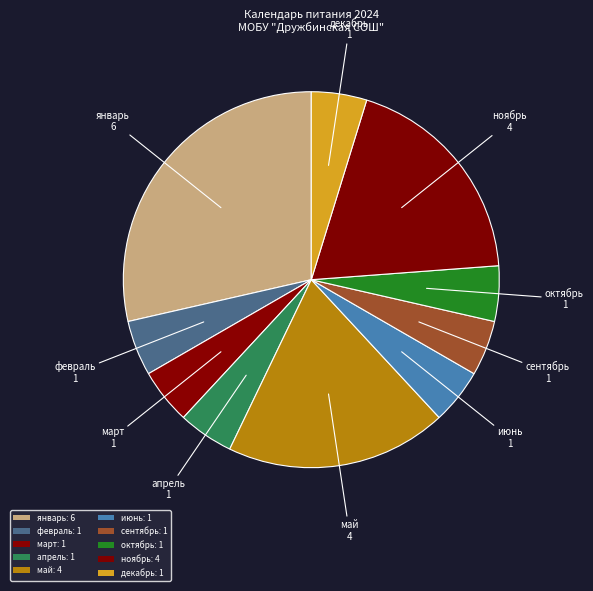

How many slices are in this pie chart?

10